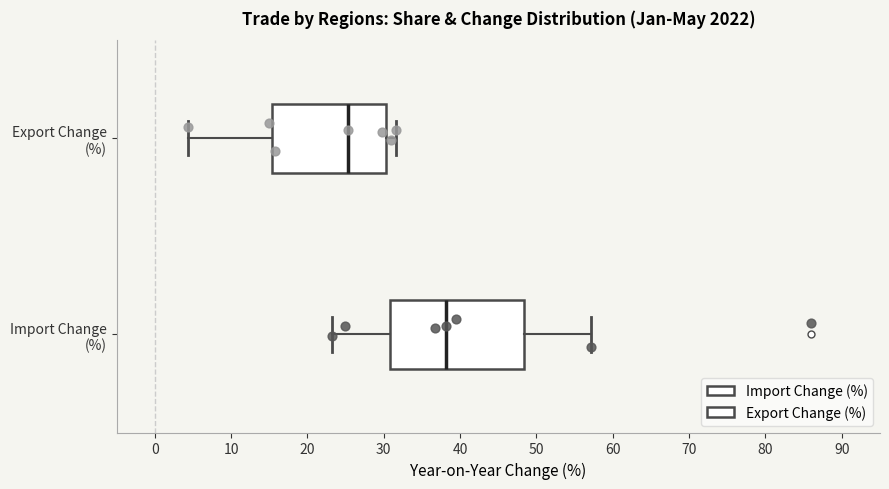

Comparing the boxes themselves (not the whiskers), which one is the widest?

Import Change (%)